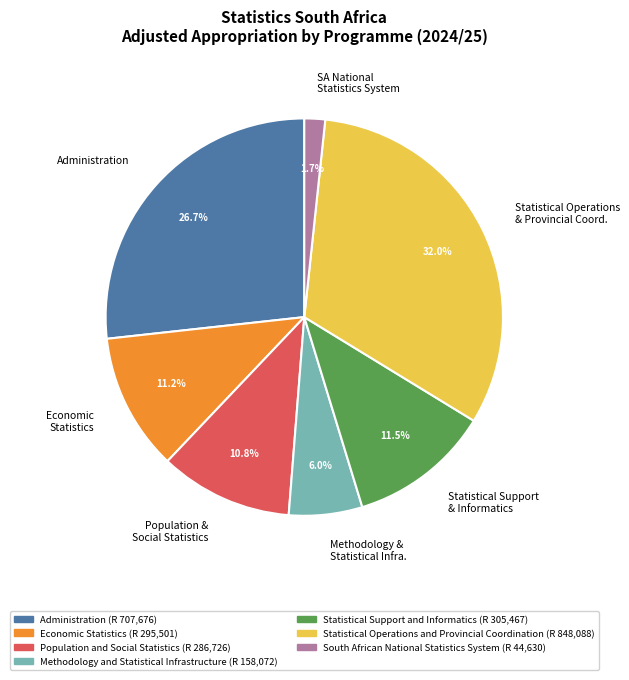

Does Administration represent more than half of the total?

No